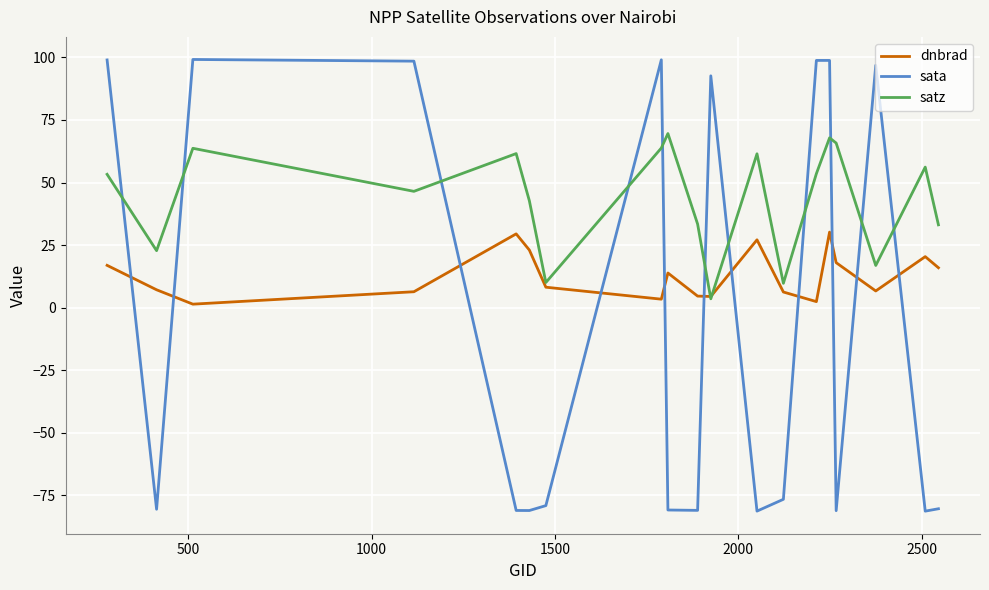

Which series has the largest range (max minus min)?

sata